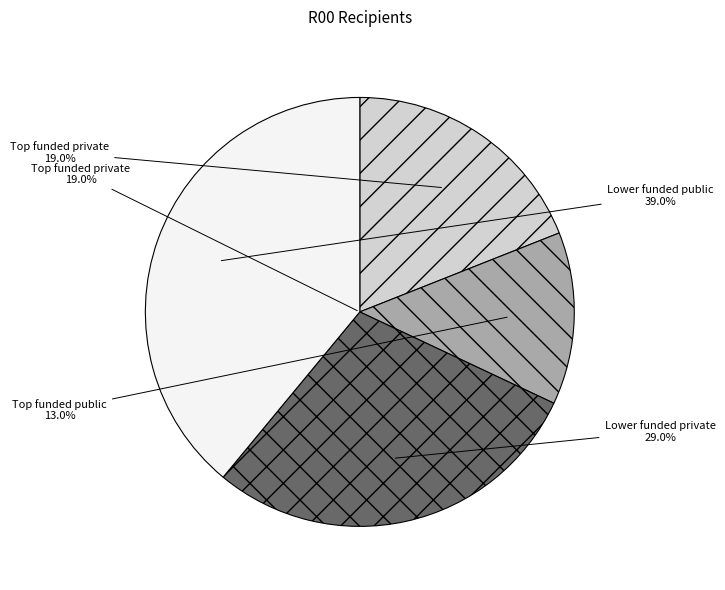

Which category has the smallest portion of the pie?

Top funded public